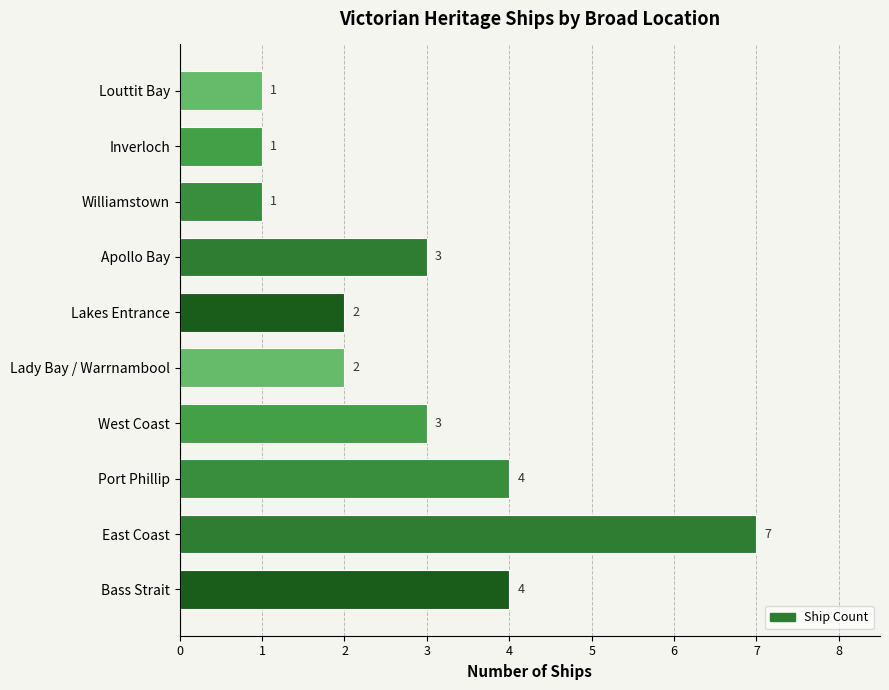

How many categories are shown in the chart?

10